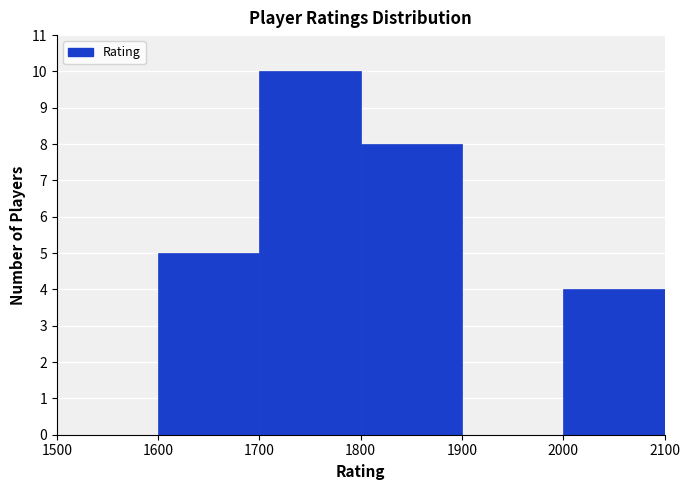

Which range on the x-axis has the tallest bar?

1700 to 1800